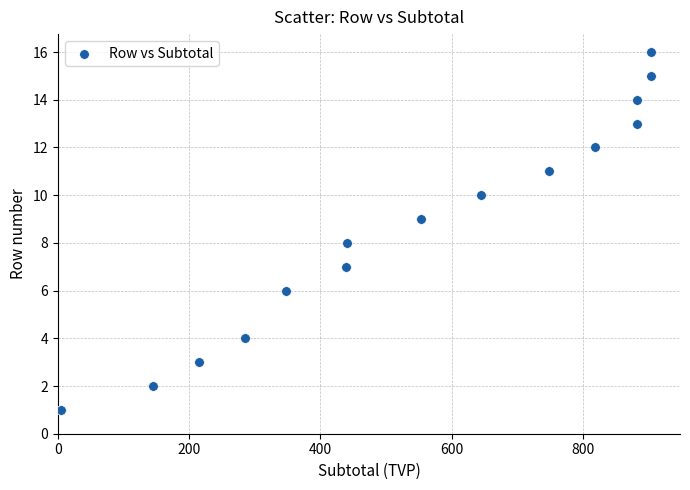

What is the range of X values (max minus min)?

898